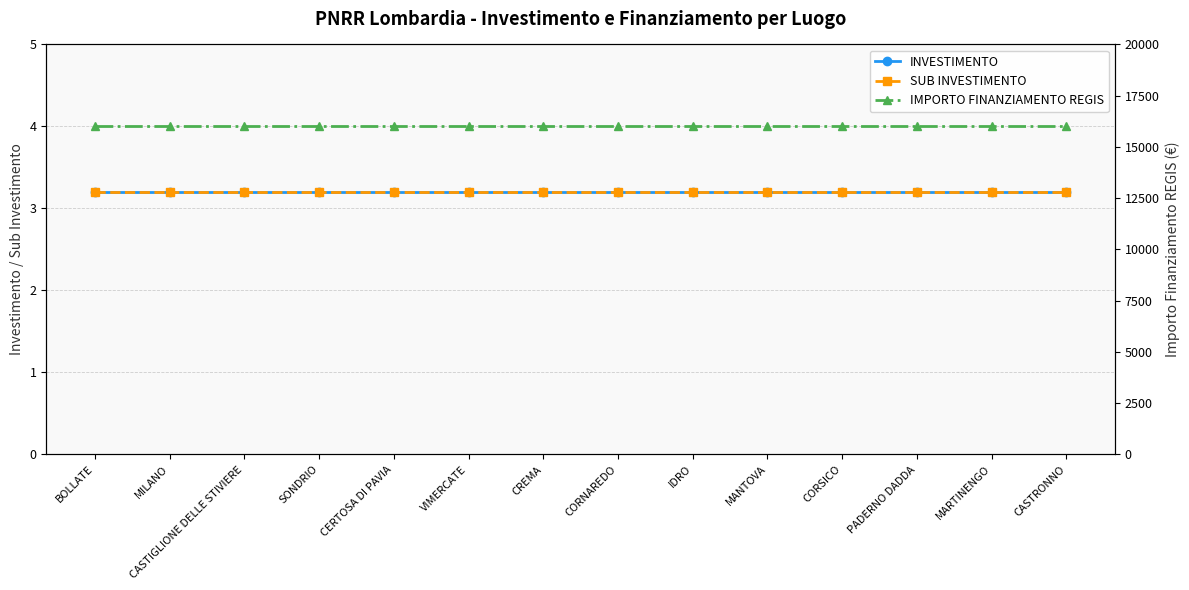

What is the highest value of the INVESTIMENTO series?

3.2